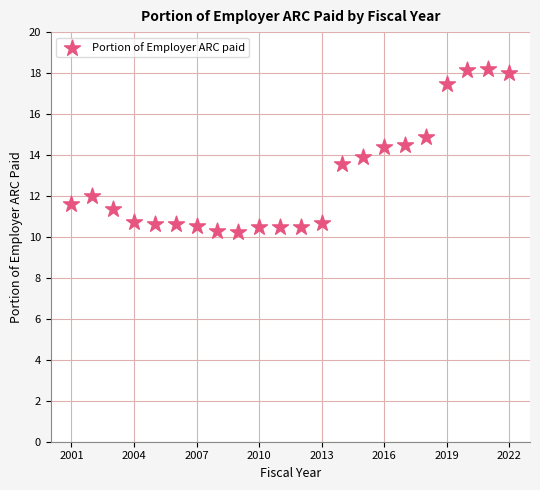

What is the range of X values (max minus min)?

21.0